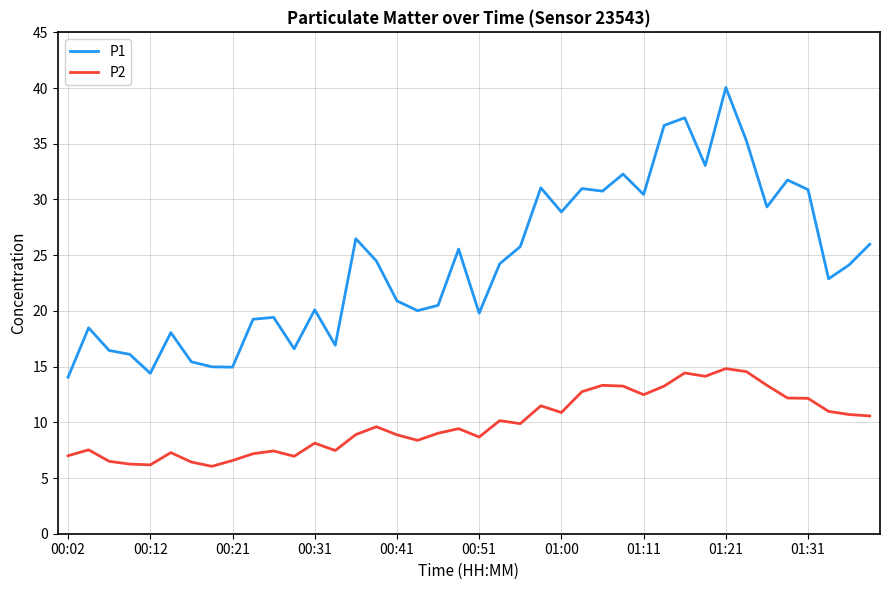

List the series in order of their overall mean, lowest first.

P2, P1